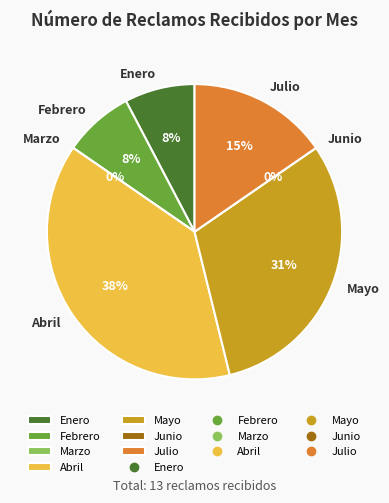

The Julio slice represents 4% of the pie. True or false?

False